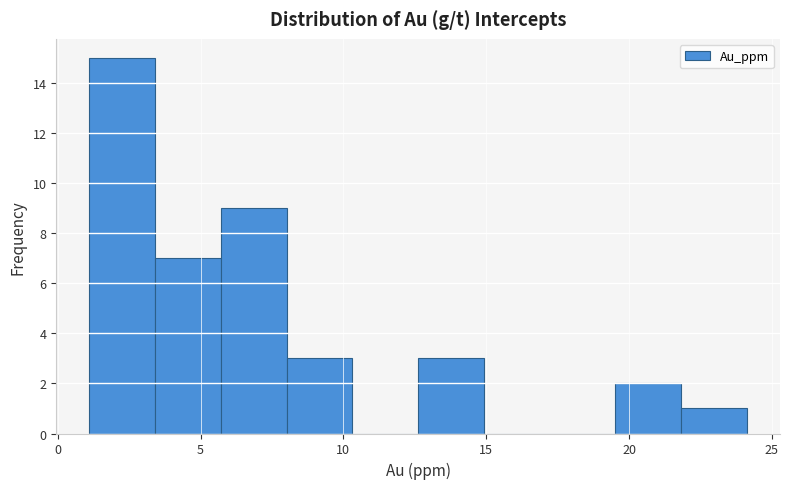

Reading left to right, list every bar in this chart as the range it spans on the x-axis followed by its height. Neither the bar edges nor the heights are printed on the chart, so give them approximately, as read against the axes.

1.0 to 3.5: 15
3.5 to 5.5: 7
5.5 to 8.0: 9
8.0 to 10.5: 3
10.5 to 12.5: 0
12.5 to 15.0: 3
15.0 to 17.0: 0
17.0 to 19.5: 0
19.5 to 22.0: 2
22.0 to 24.0: 1